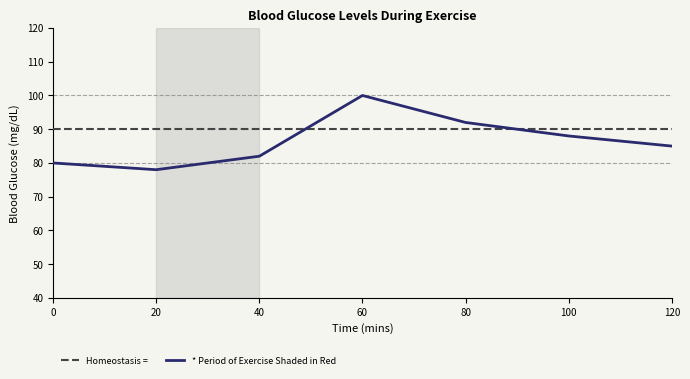

What is the minimum value shown in the chart?

78